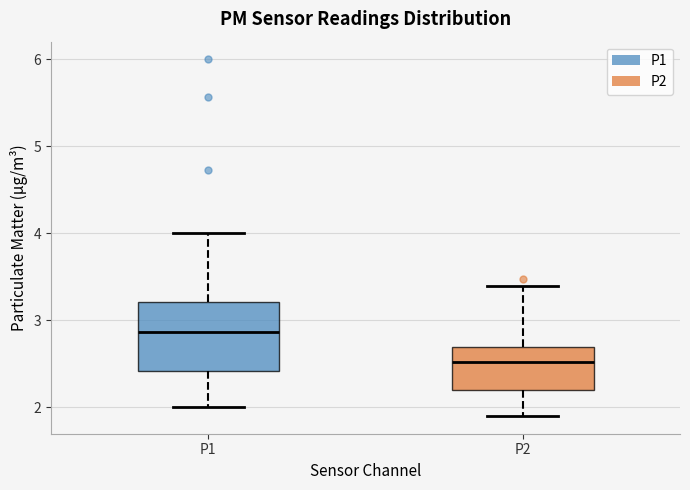

Reading left to right, transcribe this box plot: for each box, give where its median line is, the range the box spans, and where its two whiskers end, as read against the y-axis. The values are not printed on the chart, so give them approximately, as read against the axis.

P1: median 2.9, box 2.4 to 3.2, whiskers 2.0 to 4.0
P2: median 2.5, box 2.2 to 2.7, whiskers 1.9 to 3.4